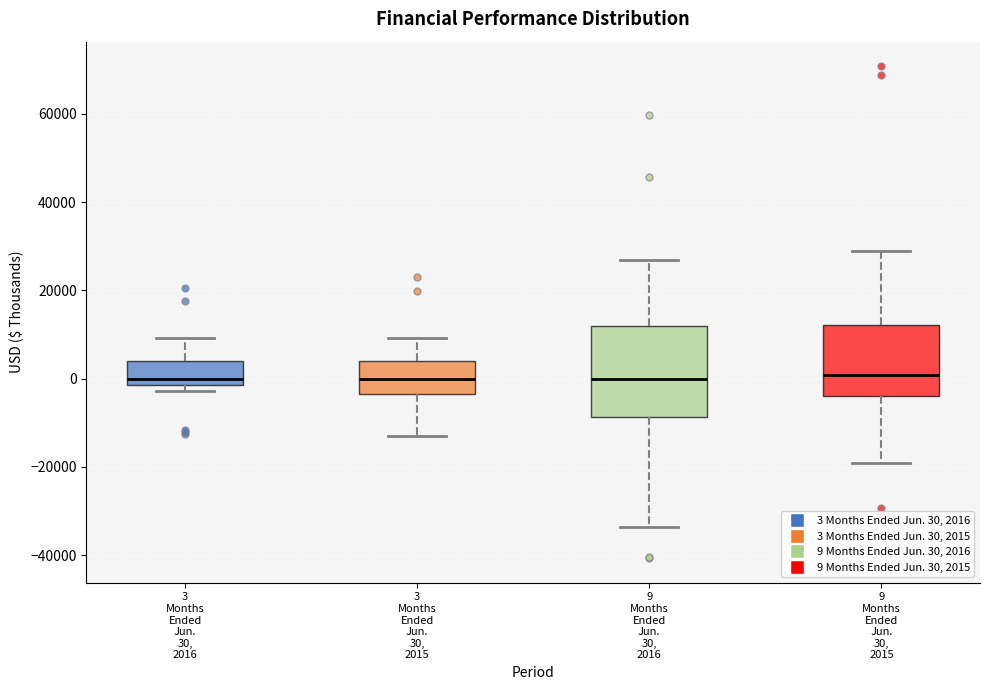

Where does the lower whisker of the box for 9 Months Ended Jun. 30, 2015 end on the y-axis? The values are not printed on the chart, so give them approximately, as read against the axis.

-20000